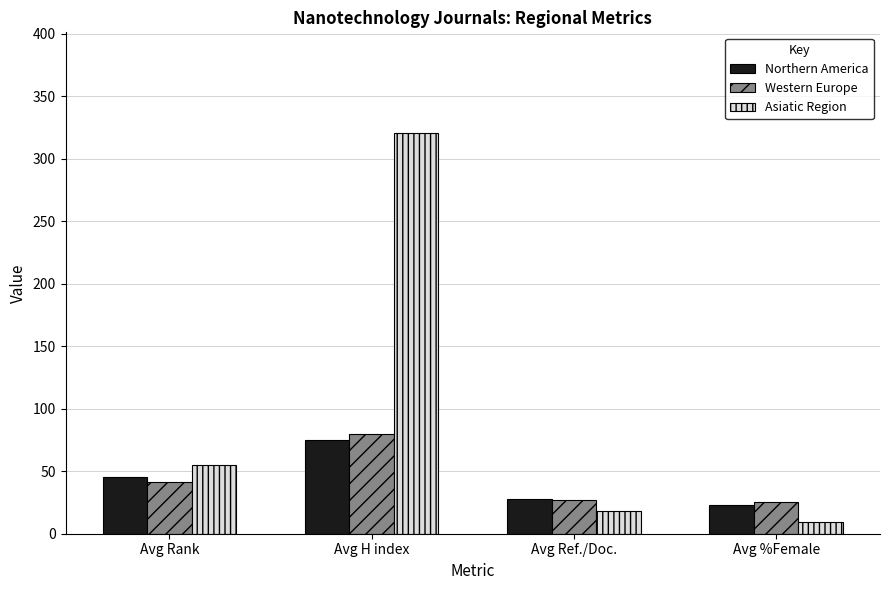

Is it true that Northern America equals 64.3 at Avg Rank?

False